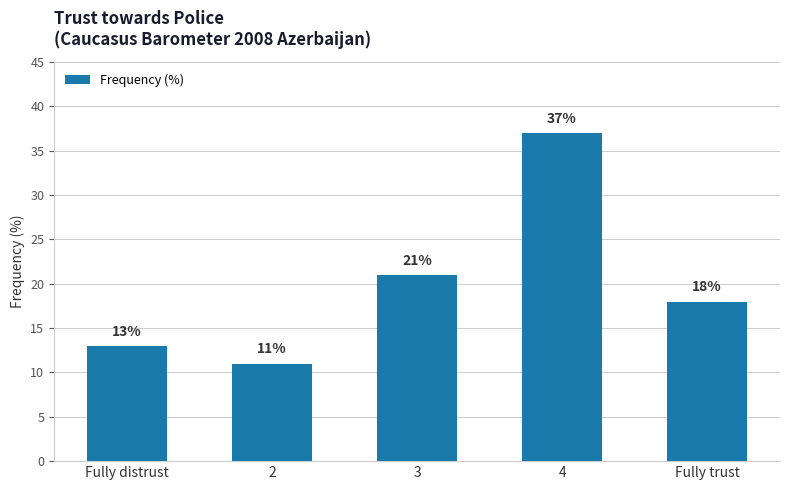

What is the change in value from 4 to Fully trust?

-19